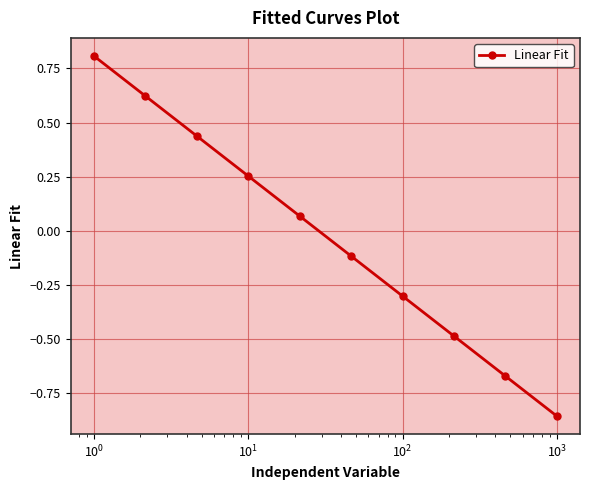

True or false: the data has more than 0 interior local peaks.

False